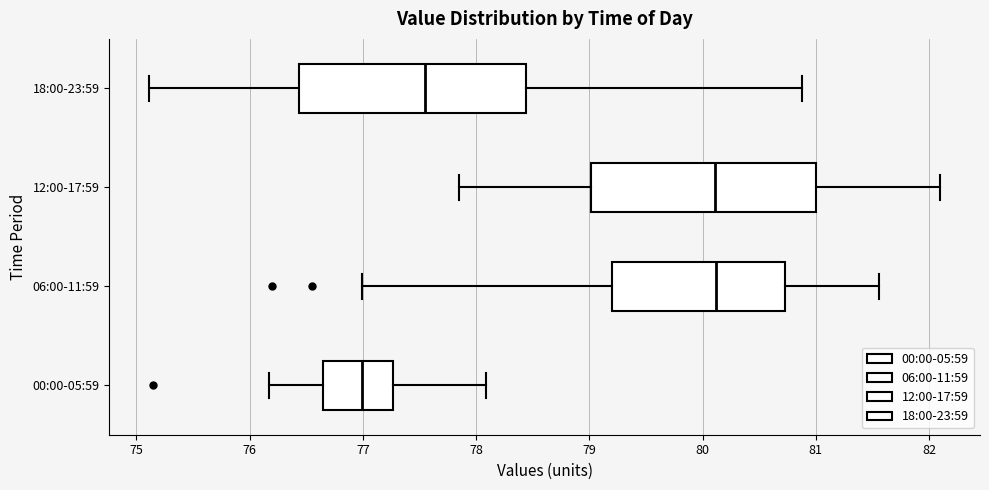

Reading bottom to top, transcribe this box plot: for each box, give where its median line is, the range the box spans, and where its two whiskers end, as read against the x-axis. The values are not printed on the chart, so give them approximately, as read against the axis.

00:00-05:59: median 77.0, box 76.7 to 77.3, whiskers 76.2 to 78.1
06:00-11:59: median 80.1, box 79.2 to 80.7, whiskers 77.0 to 81.6
12:00-17:59: median 80.1, box 79.0 to 81.0, whiskers 77.9 to 82.1
18:00-23:59: median 77.6, box 76.4 to 78.4, whiskers 75.1 to 80.9